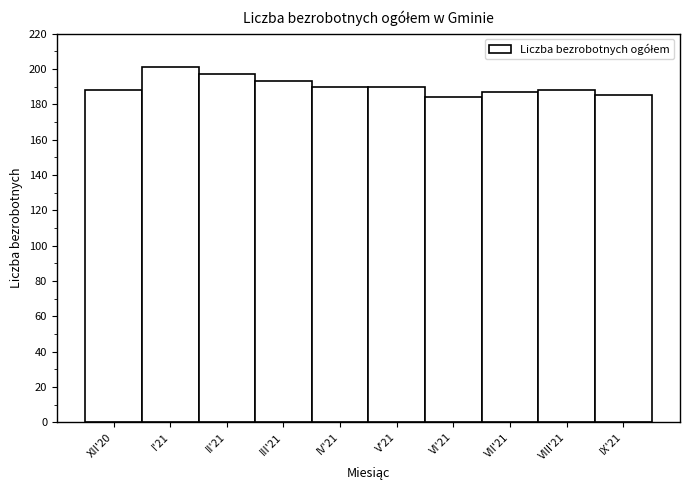

Reading left to right, extract all data points from this chart.

XII'20=188	I'21=201	II'21=197	III'21=193	IV'21=190	V'21=190	VI'21=184	VII'21=187	VIII'21=188	IX'21=185